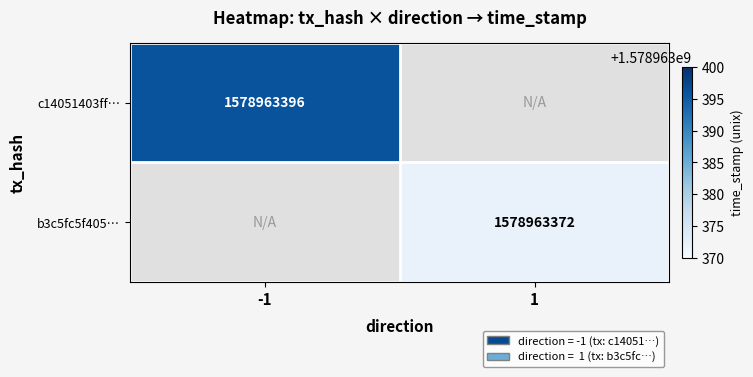

What is the difference between the b3c5fc5f405e1195161c2b63fc29e443291391b values at direction and time_stamp?

1578963371